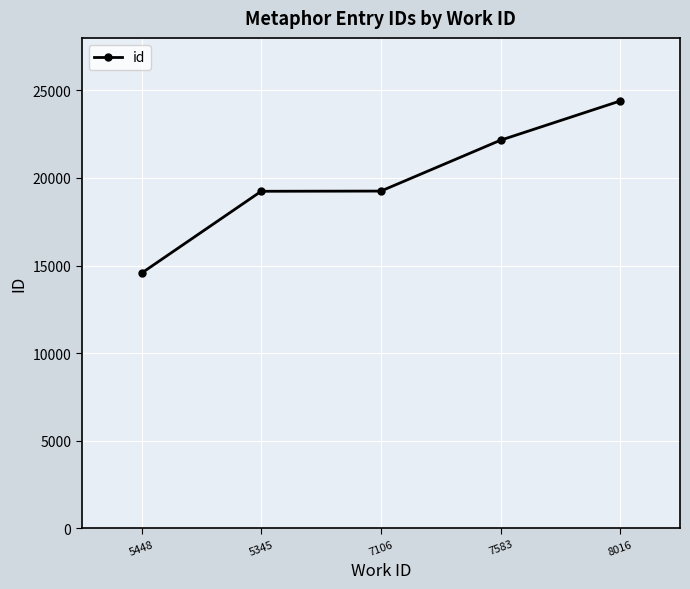

What is the label of the 5th point from the left?

8016